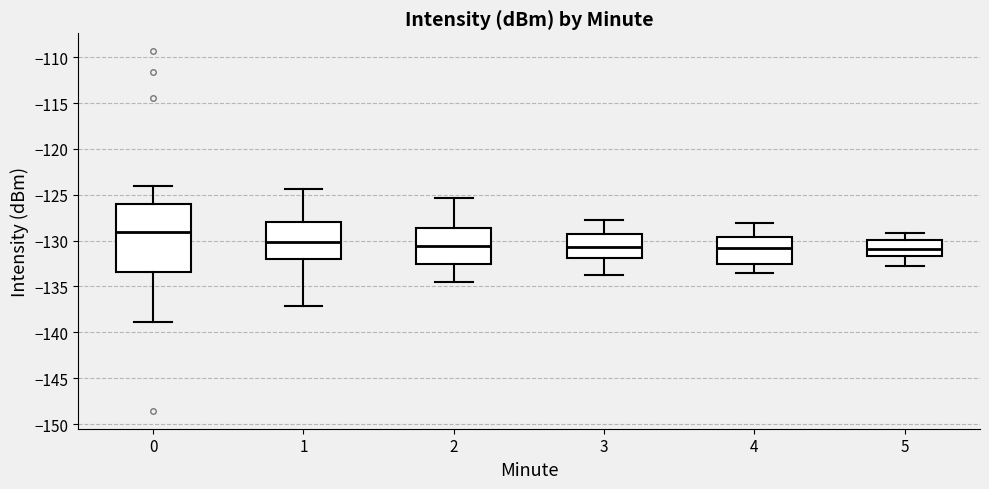

Reading left to right, read every box against the y-axis: the position of its median line, the range the box covers, and the ends of its whiskers. The values are not printed on the chart, so give them approximately, as read against the axis.

0: median -129.0, box -133.5 to -126.0, whiskers -139.0 to -124.0
1: median -130.0, box -132.0 to -128.0, whiskers -137.0 to -124.5
2: median -130.5, box -132.5 to -128.5, whiskers -134.5 to -125.5
3: median -130.5, box -132.0 to -129.0, whiskers -134.0 to -128.0
4: median -131.0, box -132.5 to -129.5, whiskers -133.5 to -128.0
5: median -131.0, box -131.5 to -130.0, whiskers -133.0 to -129.0